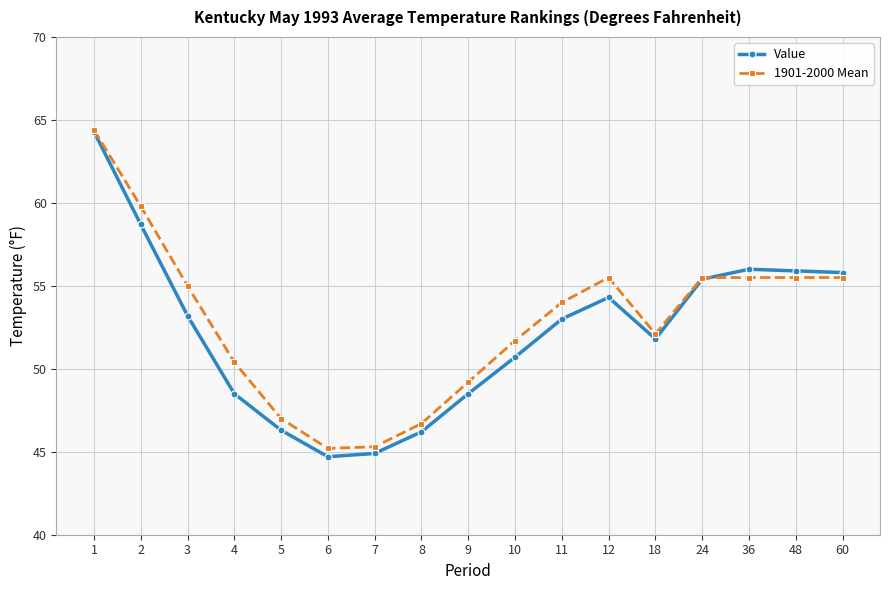

Between 1 and 8, which series saw the biggest shift?

Value